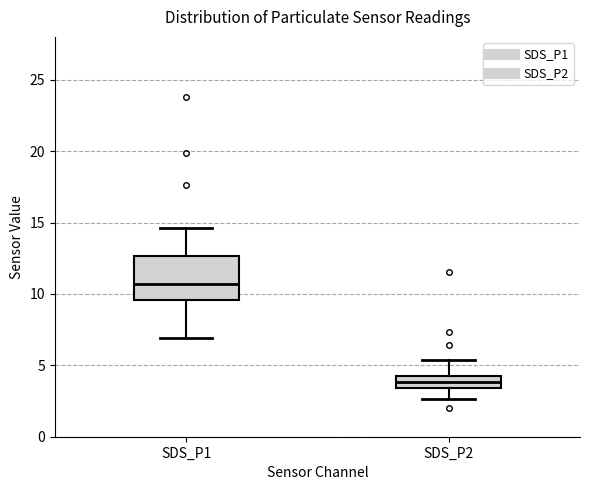

Comparing the boxes themselves (not the whiskers), which one is the tallest?

SDS_P1